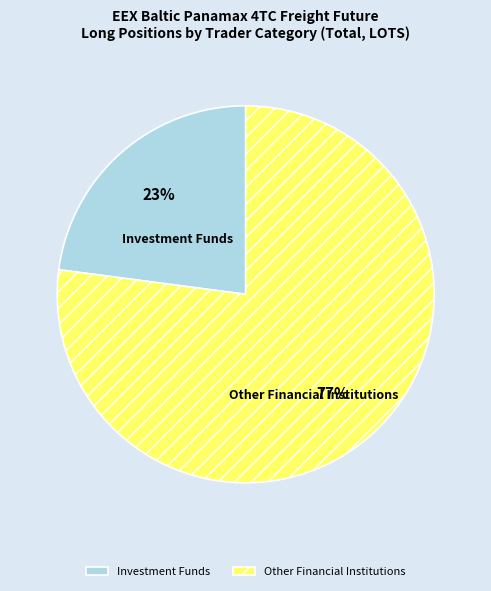

Combined, do Other Financial Institutions and Investment Funds account for over 50%?

Yes